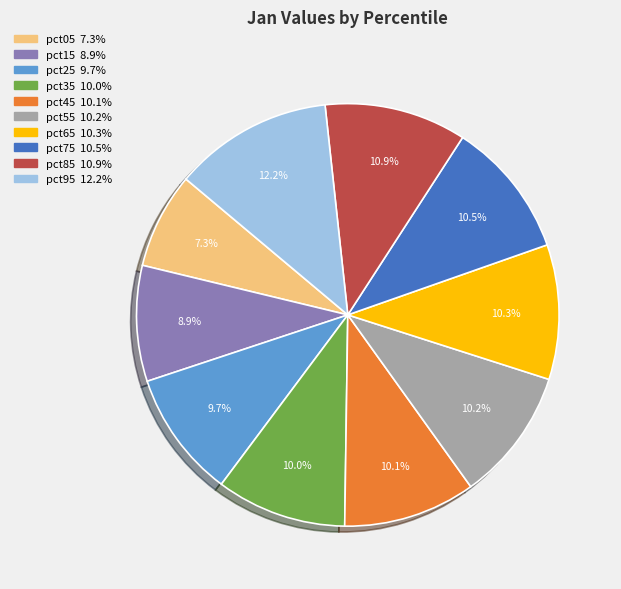

Is it true that pct95 is 12% of the pie?

True